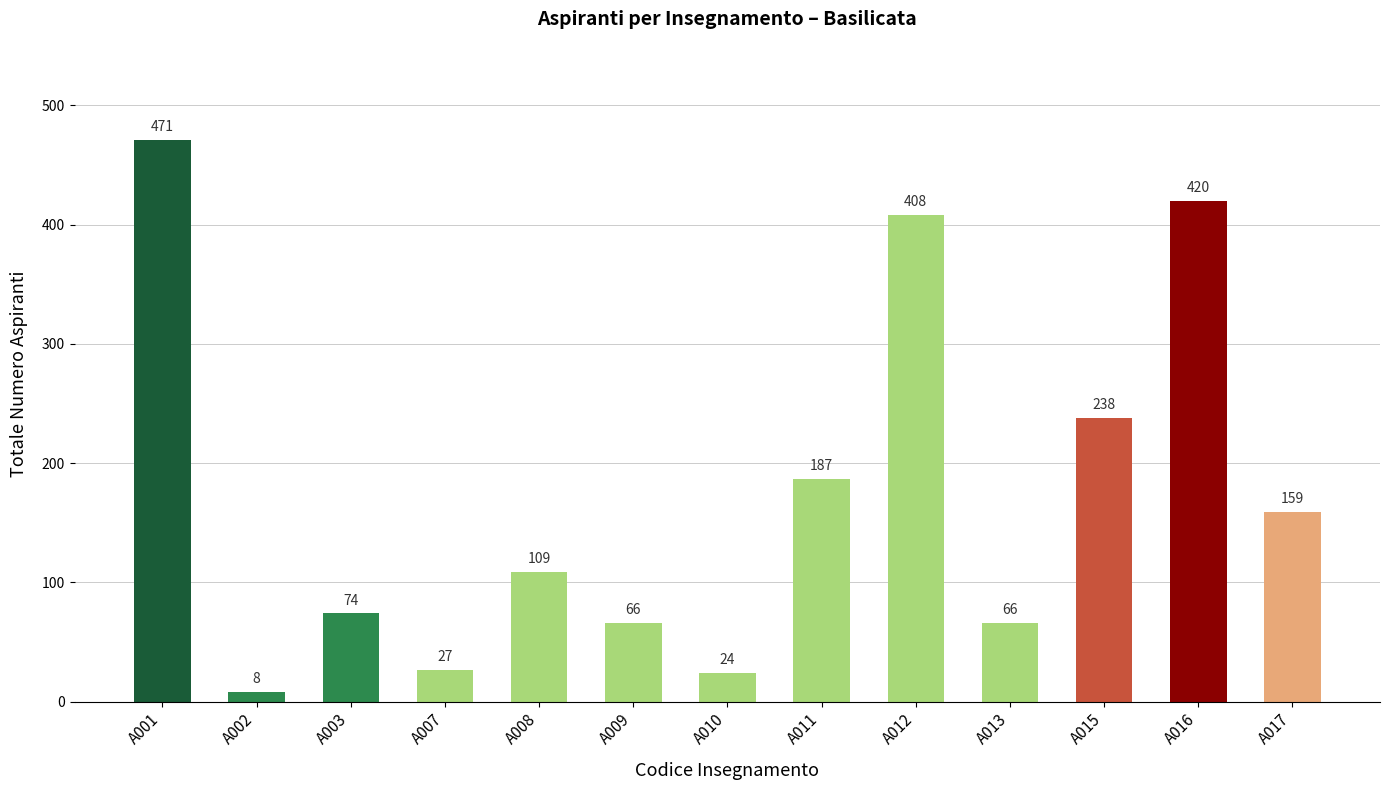

Is it true that the value at A015 is 238?

True